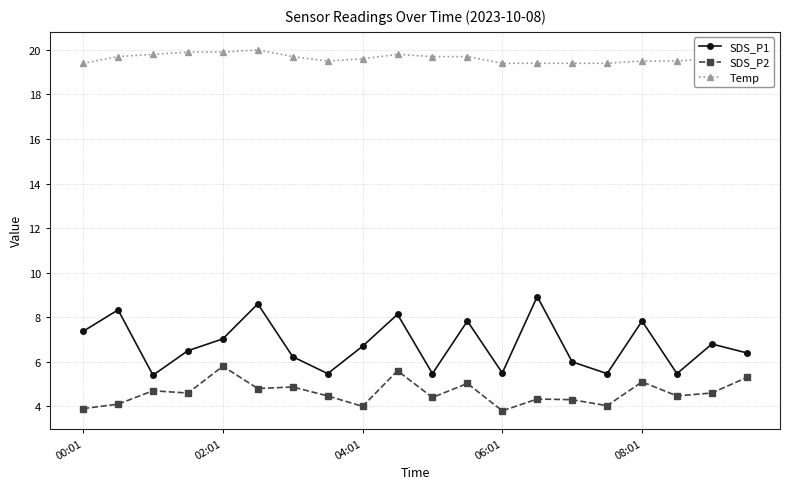

How many lines are shown in the chart?

3